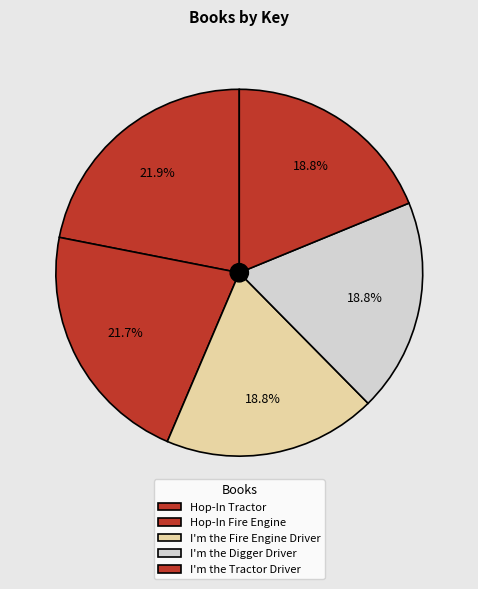

Rank the categories by value from lowest to highest.

I'm the Digger Driver, I'm the Fire Engine Driver, I'm the Tractor Driver, Hop-In Fire Engine, Hop-In Tractor